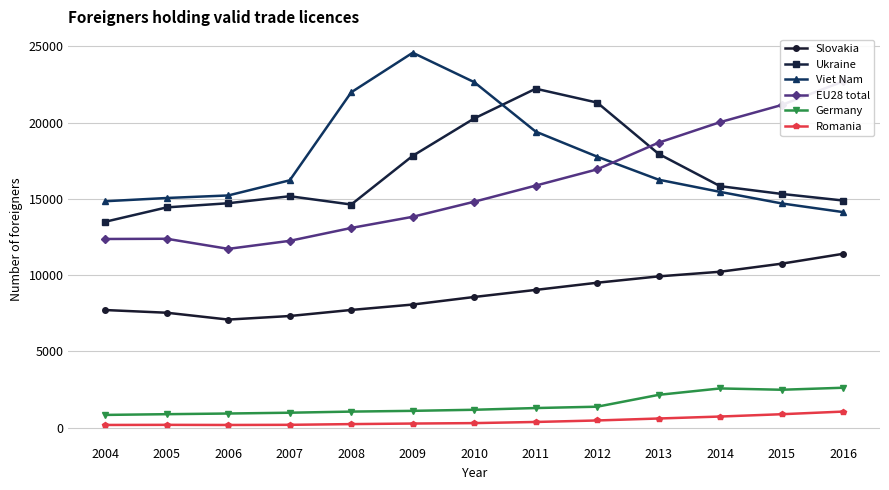

Which label corresponds to the smallest value in the chart?

2006